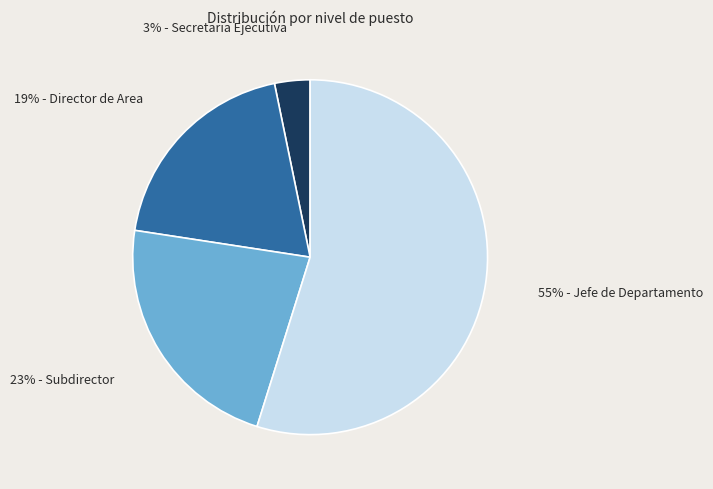

Does any single category account for the majority?

Yes